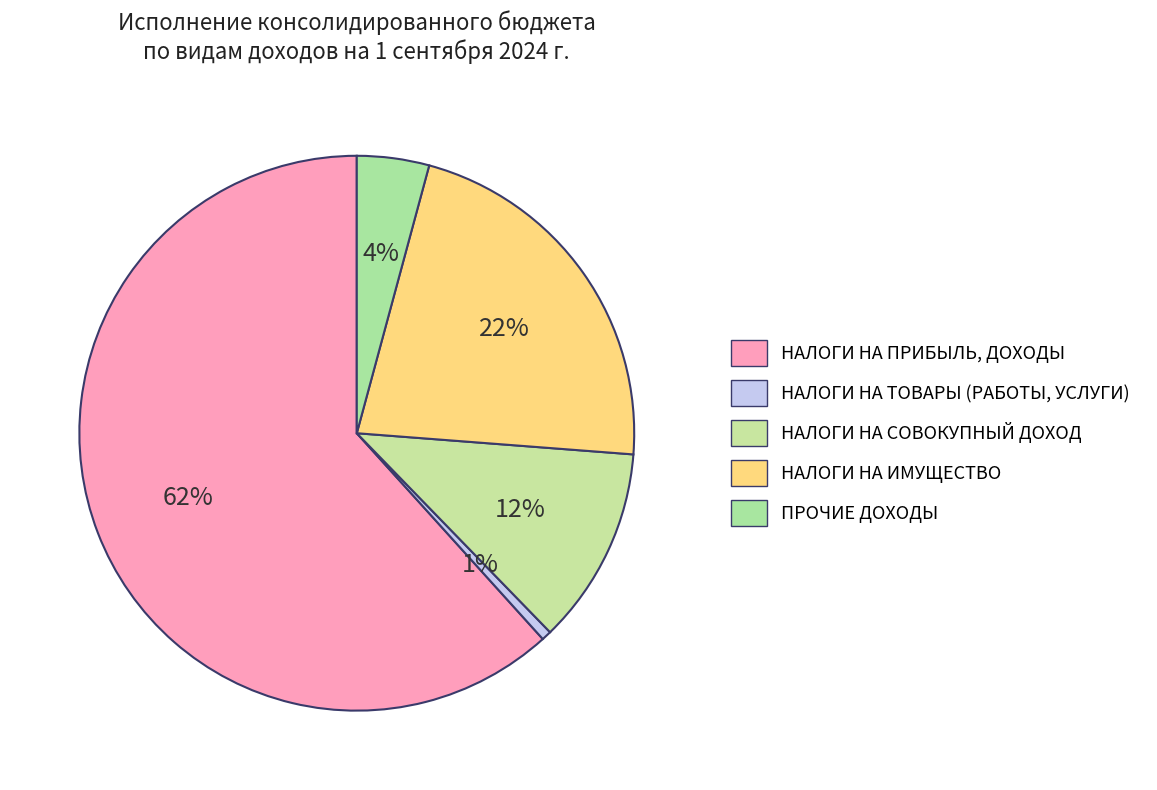

Approximately how many times larger is the value at НАЛОГИ НА ИМУЩЕСТВО compared to НАЛОГИ НА ПРИБЫЛЬ, ДОХОДЫ?

0.4